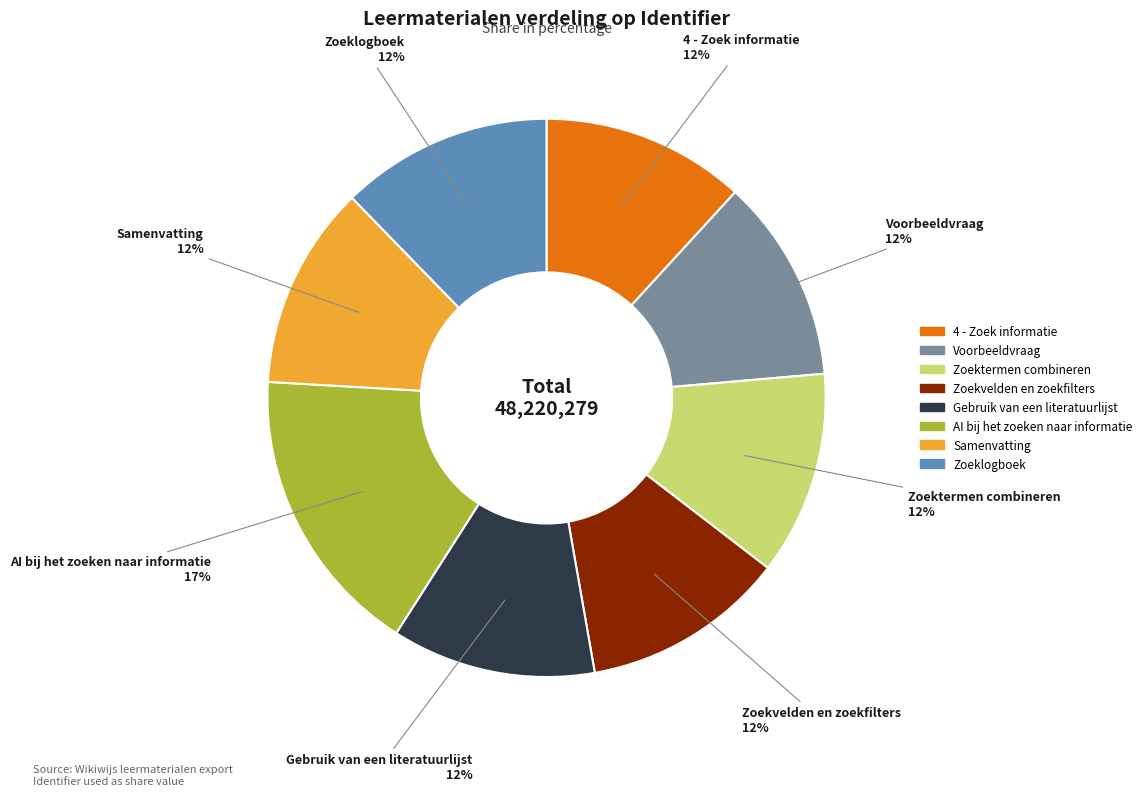

To the nearest percent, what portion does 4 - Zoek informatie represent?

12%